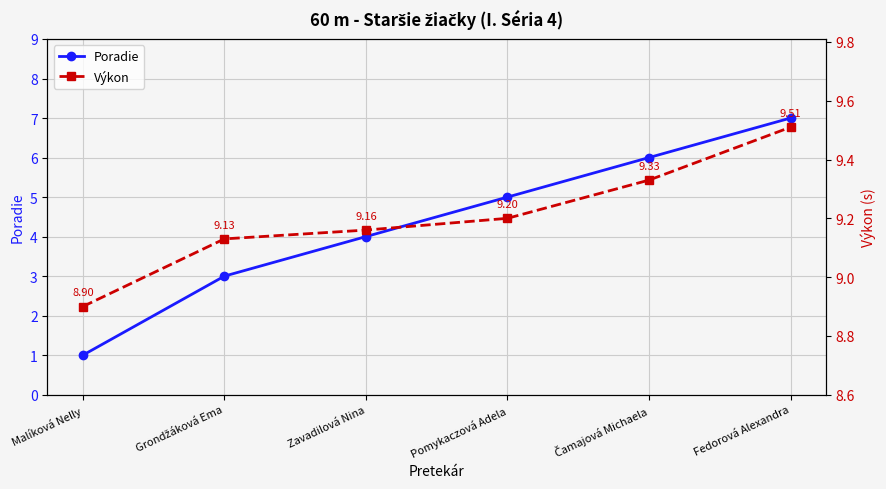

Reading right to left, extract all data points from this chart.

Poradie: Fedorová Alexandra=7.0	Čamajová Michaela=6.0	Pomykaczová Adela=5.0	Zavadilová Nina=4.0	Grondžáková Ema=3.0	Malíková Nelly=1.0
Výkon: Fedorová Alexandra=9.5	Čamajová Michaela=9.3	Pomykaczová Adela=9.2	Zavadilová Nina=9.2	Grondžáková Ema=9.1	Malíková Nelly=8.9